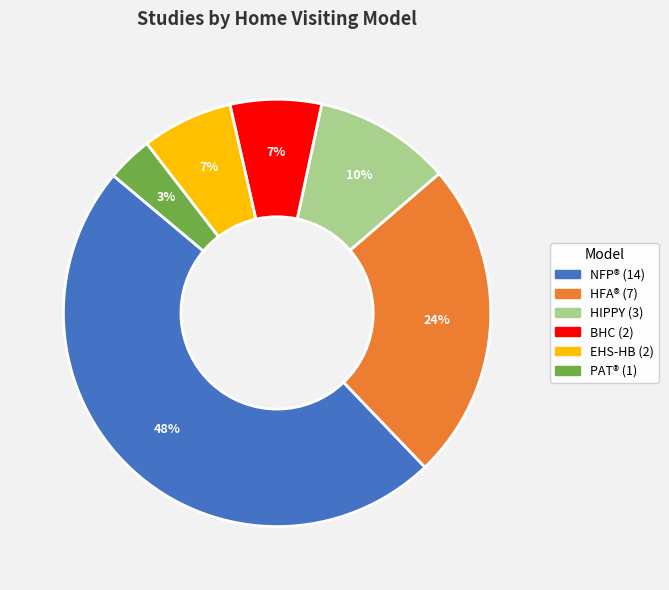

Is there any slice that represents more than half of the pie?

No